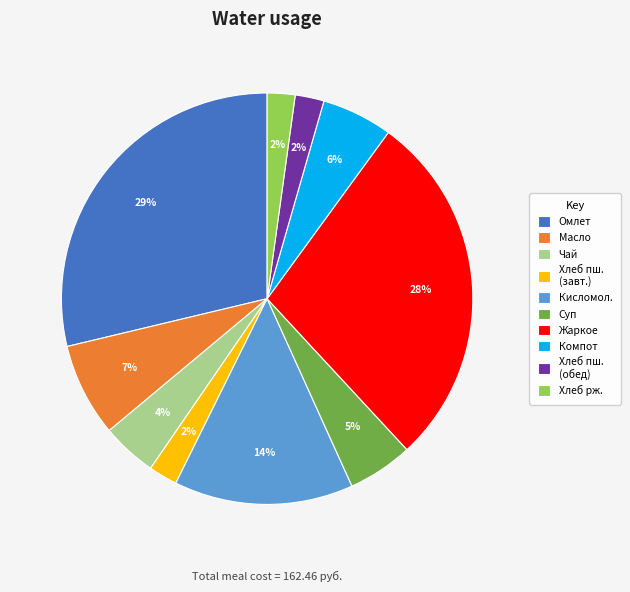

Do Омлет and Кисломол. together represent more than half of the pie?

No